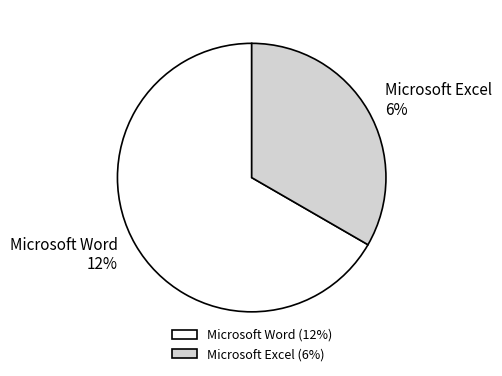

How many segments does this pie chart have?

2